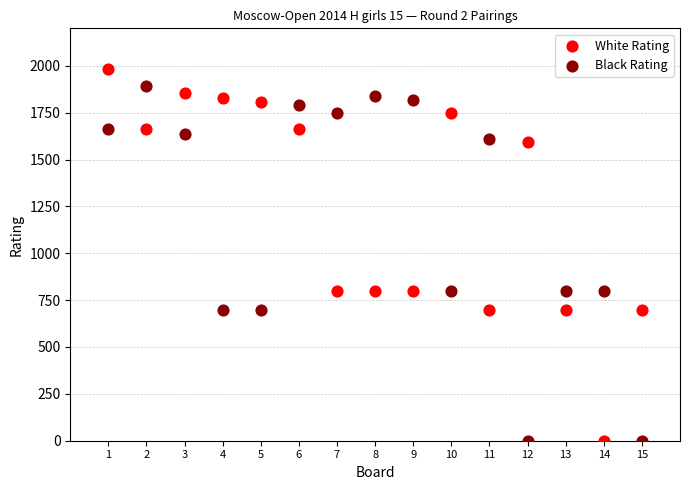

What is the X range (max minus min) for the scatter plot?

14